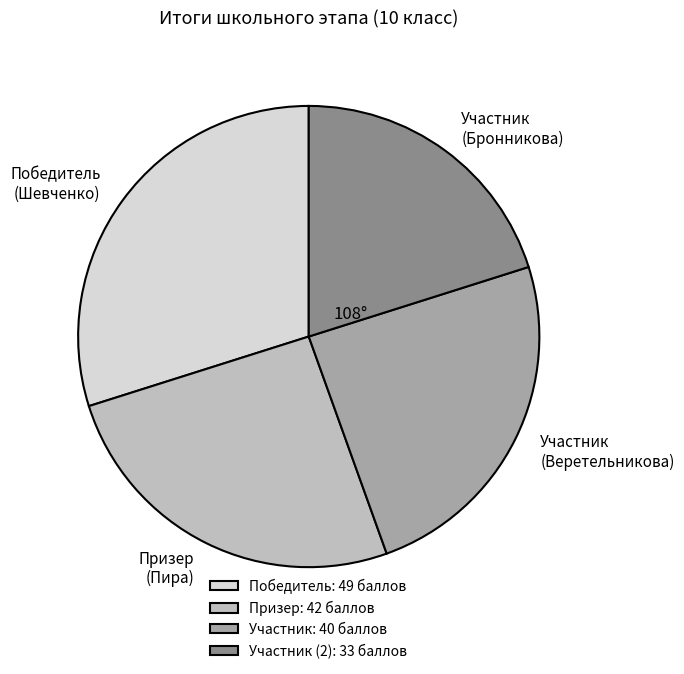

What is the smallest slice in the pie chart?

Участник (2): 33 баллов